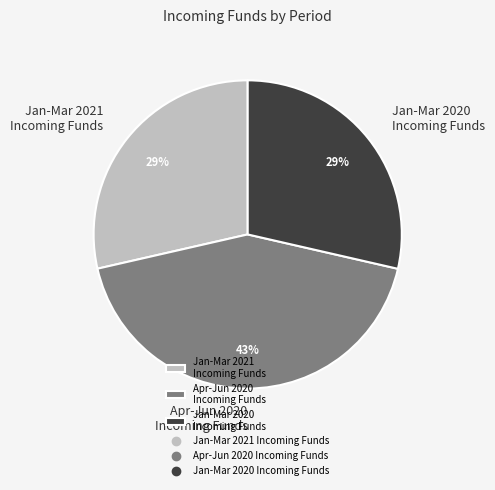

How many slices are in this pie chart?

3